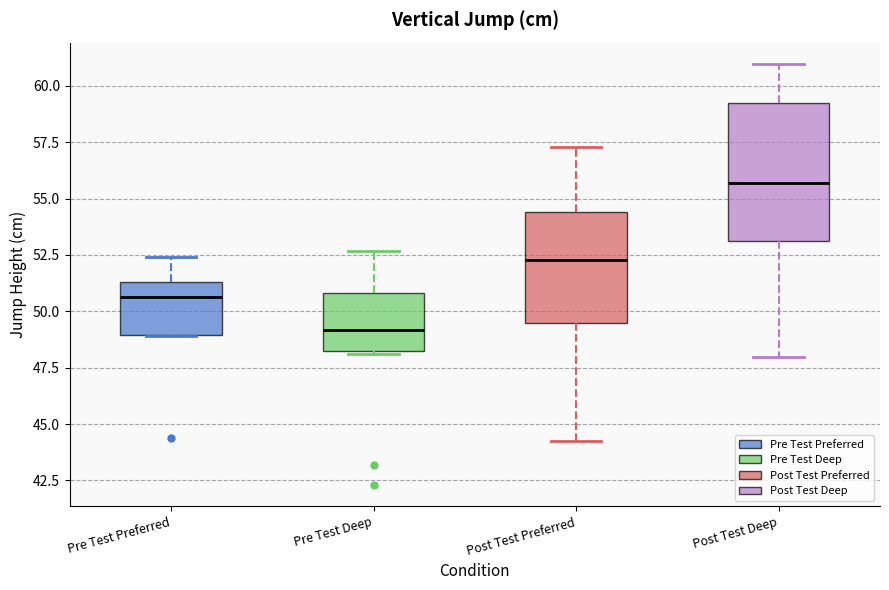

Reading left to right, transcribe this box plot: for each box, give where its median line is, the range the box spans, and where its two whiskers end, as read against the y-axis. The values are not printed on the chart, so give them approximately, as read against the axis.

Pre Test Preferred: median 50.5, box 49.0 to 51.5, whiskers 49.0 to 52.5
Pre Test Deep: median 49.0, box 48.5 to 51.0, whiskers 48.0 to 52.5
Post Test Preferred: median 52.5, box 49.5 to 54.5, whiskers 44.0 to 57.5
Post Test Deep: median 55.5, box 53.0 to 59.0, whiskers 48.0 to 61.0